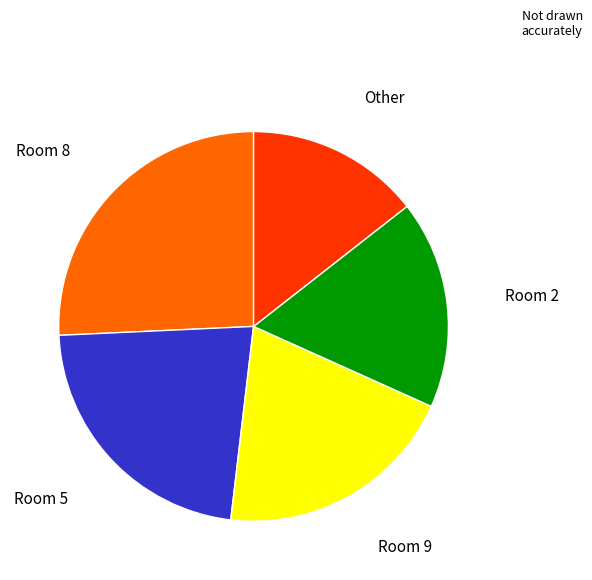

Does any single category account for the majority?

No